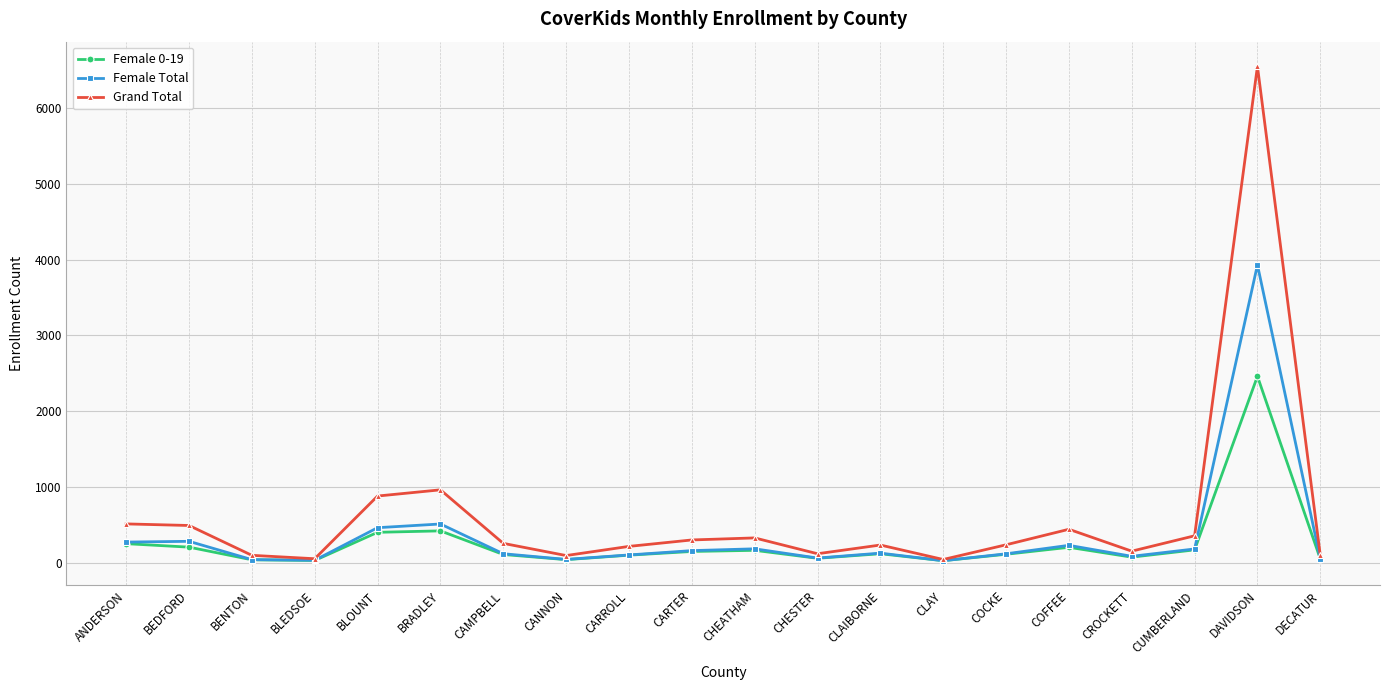

What is the difference between the Female 0-19 values at CLAIBORNE and CUMBERLAND?

51